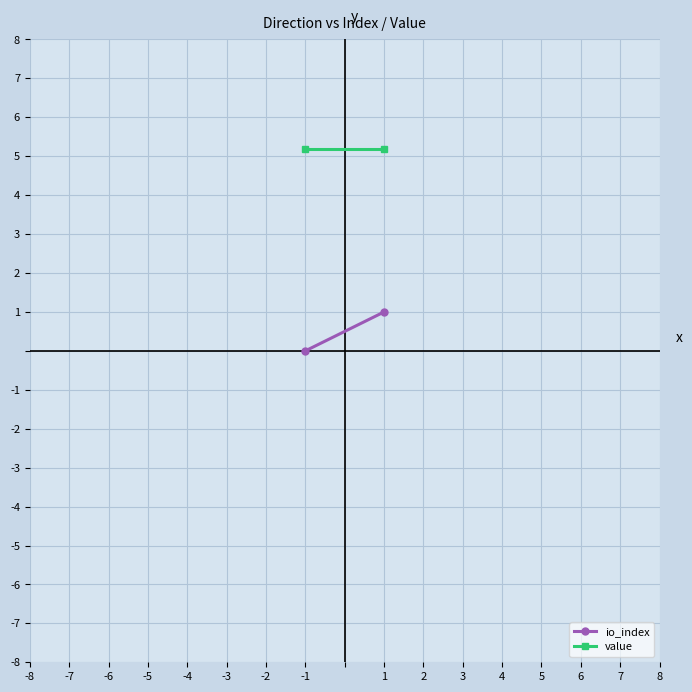

Reading right to left, extract all data points from this chart.

io_index: 1.0	0.0
value: 5.2	5.2